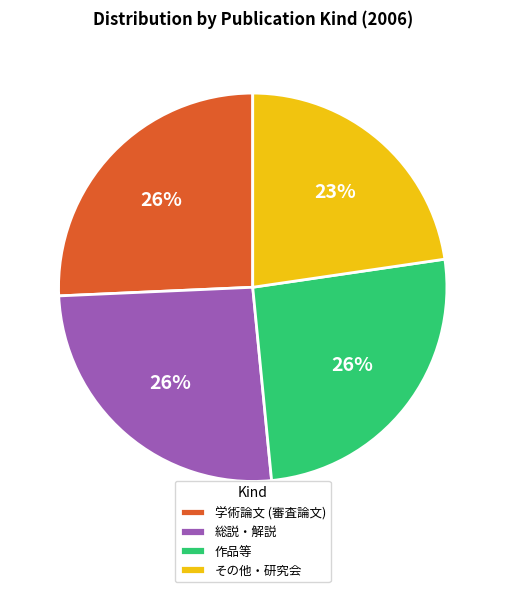

Is there any slice that represents more than half of the pie?

No